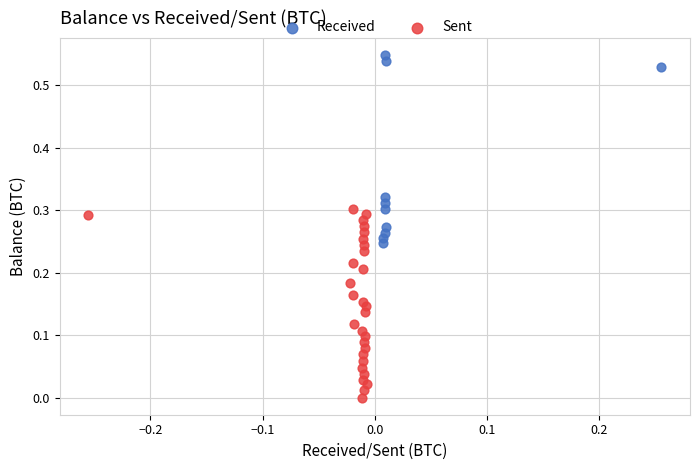

Which series contains the highest Y value?

Received